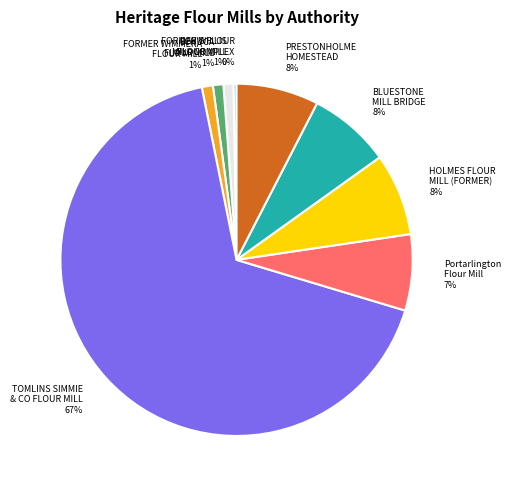

To the nearest percent, what is the average slice percentage?

11%